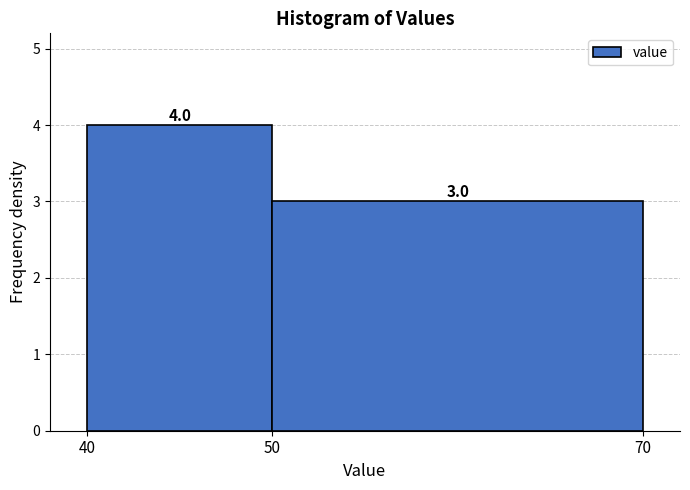

Reading left to right, transcribe this chart: for each bar, give the range it covers on the x-axis and its height.

40 to 50: 4.0
50 to 70: 3.0